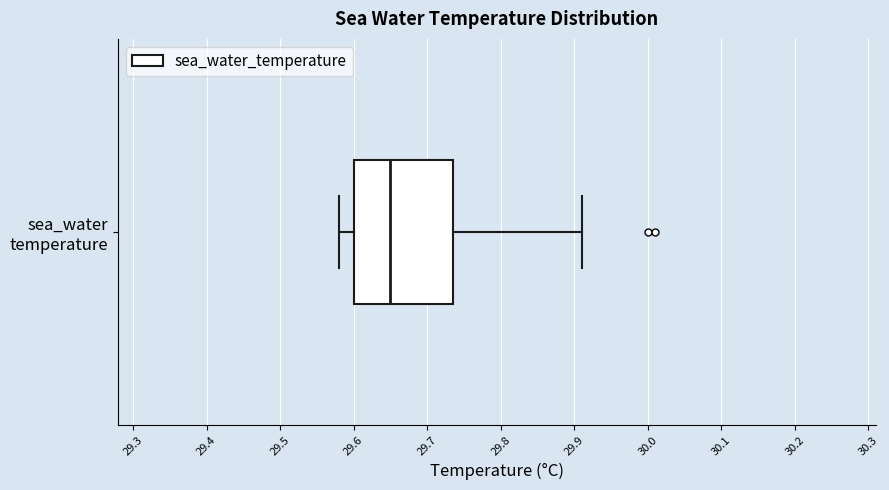

Where is the right edge of the box for sea_water temperature on the x-axis? The values are not printed on the chart, so give them approximately, as read against the axis.

29.74